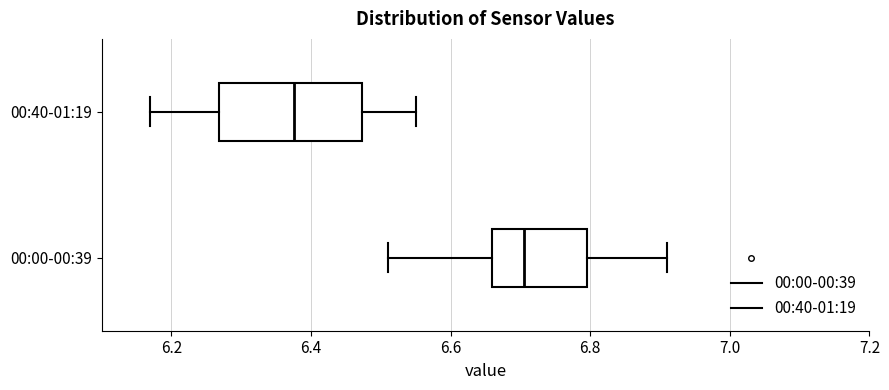

Which box's median line is the furthest to the right?

00:00-00:39